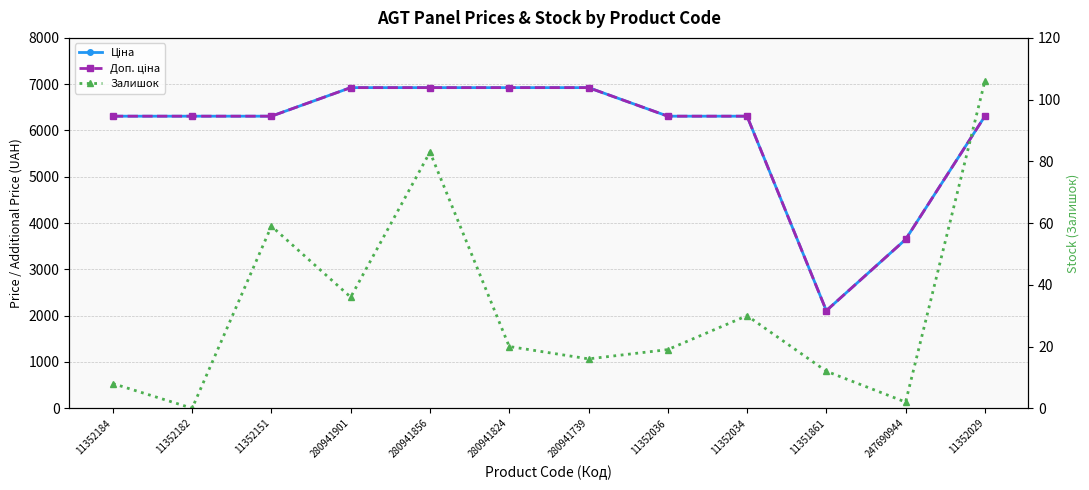

At which label is Залишок closest to 53?

11352151